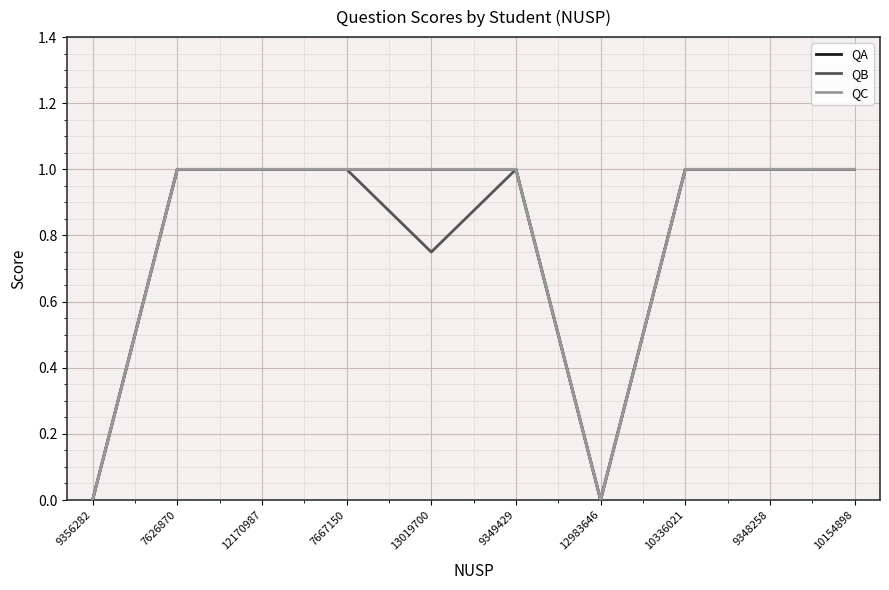

In QB, how many points are lower than both neighbors (excluding endpoints)?

2